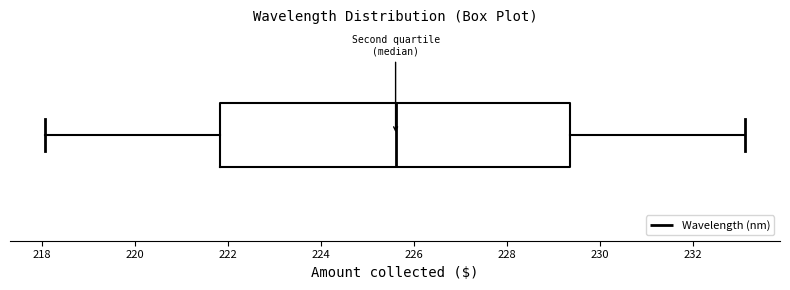

Transcribe this box plot: give where the median line is, the range the box spans, and where the two whiskers end, as read against the x-axis. The values are not printed on the chart, so give them approximately, as read against the axis.

median 225.6, box 221.8 to 229.4, whiskers 218.0 to 233.2